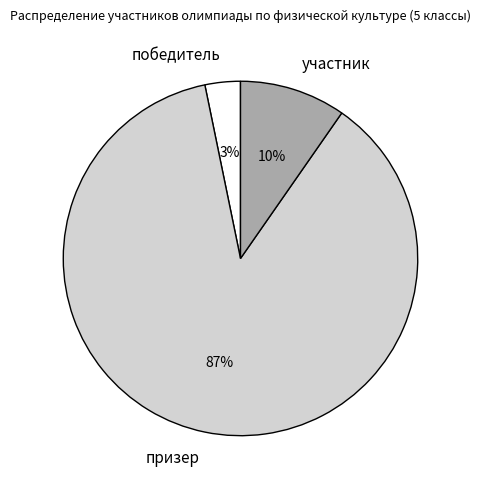

To the nearest percent, what percentage of the pie is призер?

87%